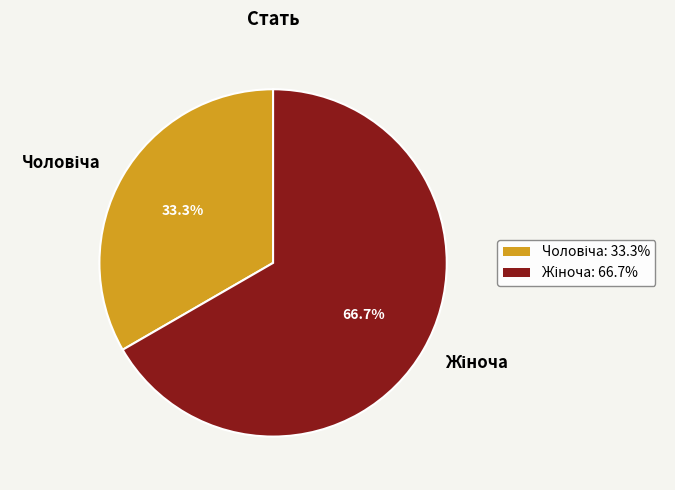

Is there a majority slice in this chart?

Yes